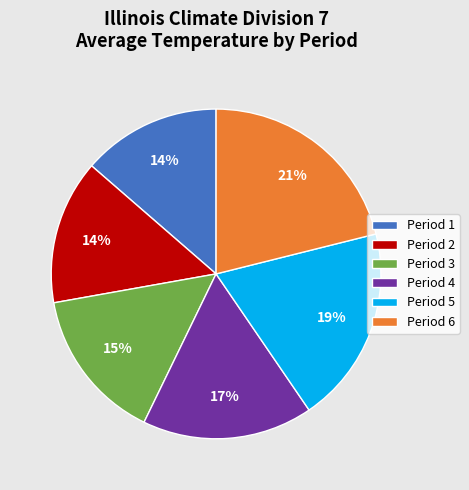

Approximately how many times larger is the value at Period 3 compared to Period 6?

0.7